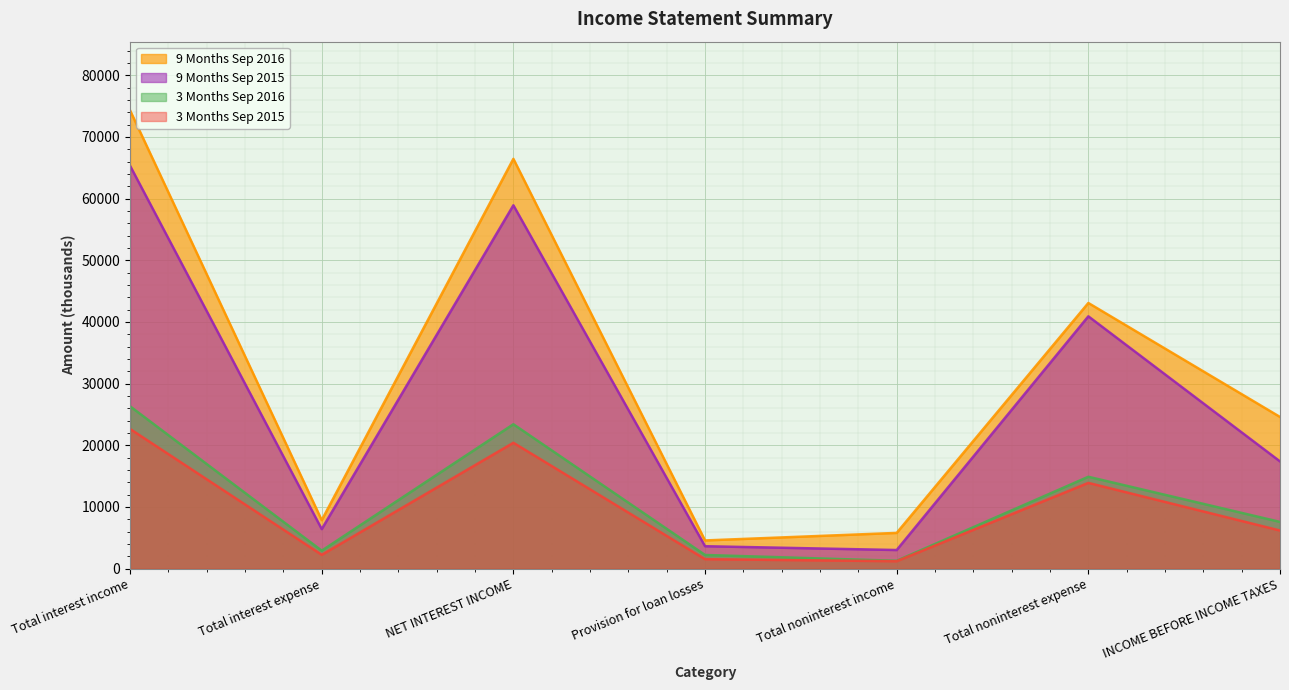

What is the sum of all 9 Months Sep 2016 values?

226616